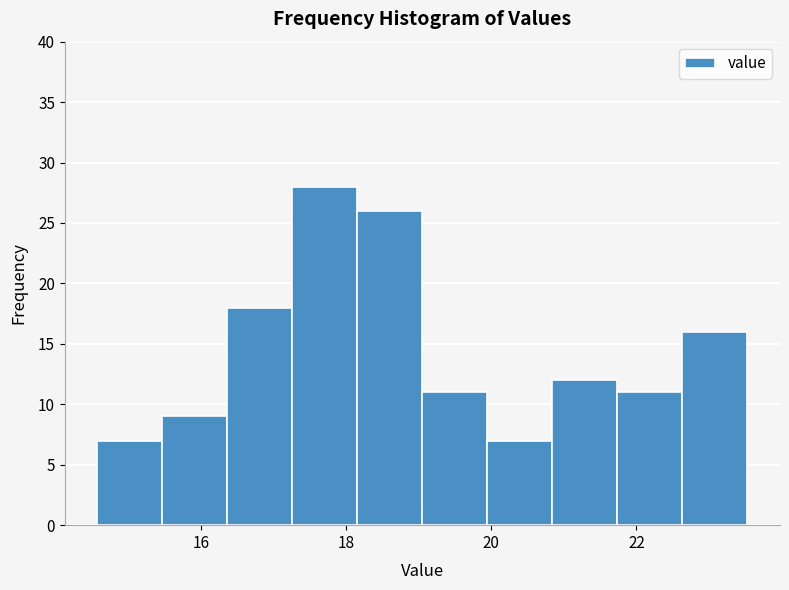

Over which range of the x-axis is the bar tallest?

17.2 to 18.2